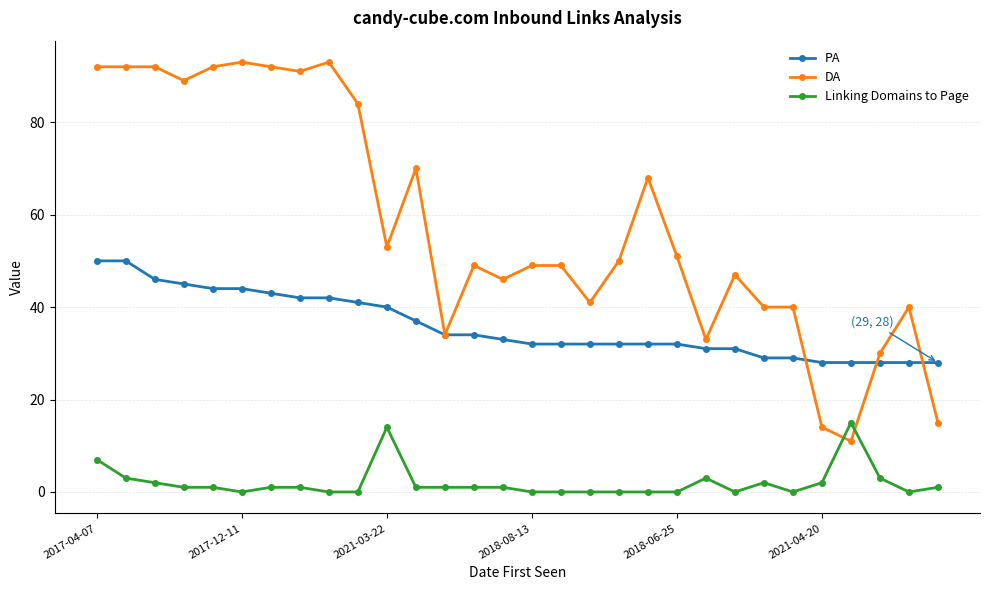

What is the value of the PA point at the 19th from the left?

32